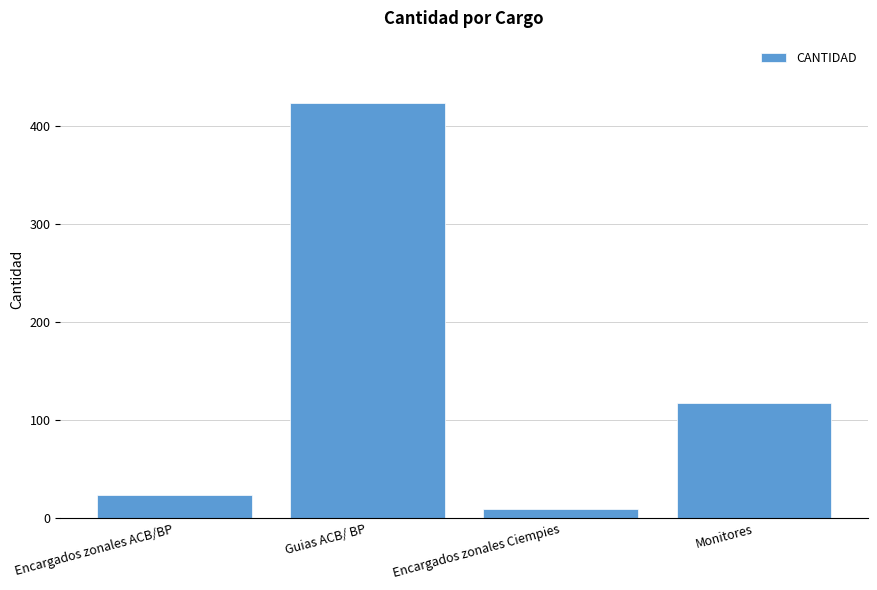

Reading left to right, list all the values displayed in this chart.

24	424	9	118